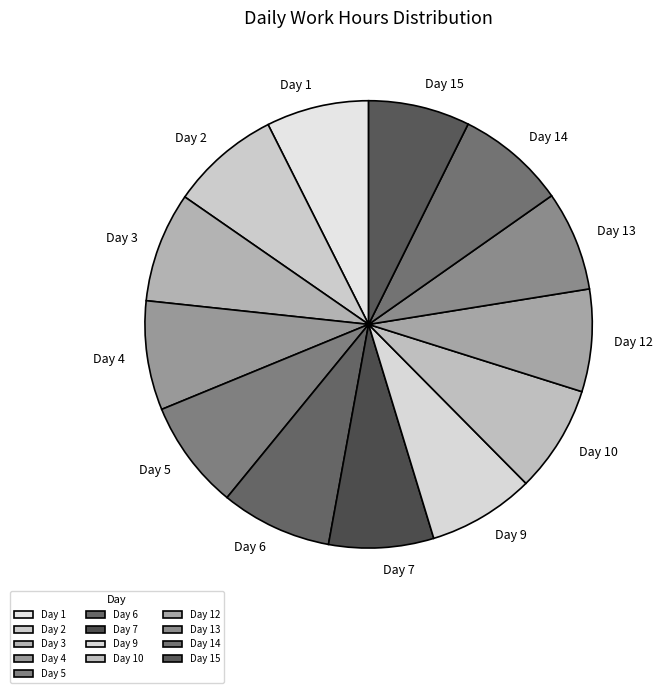

Approximately how many times larger is the value at Day 14 compared to Day 6?

1.0